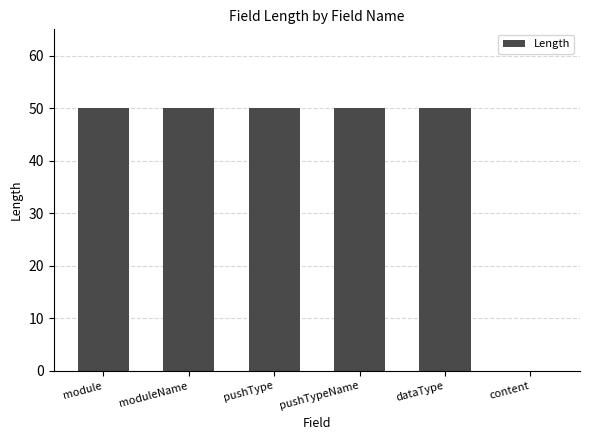

What is the sum of the values at dataType and moduleName?

100